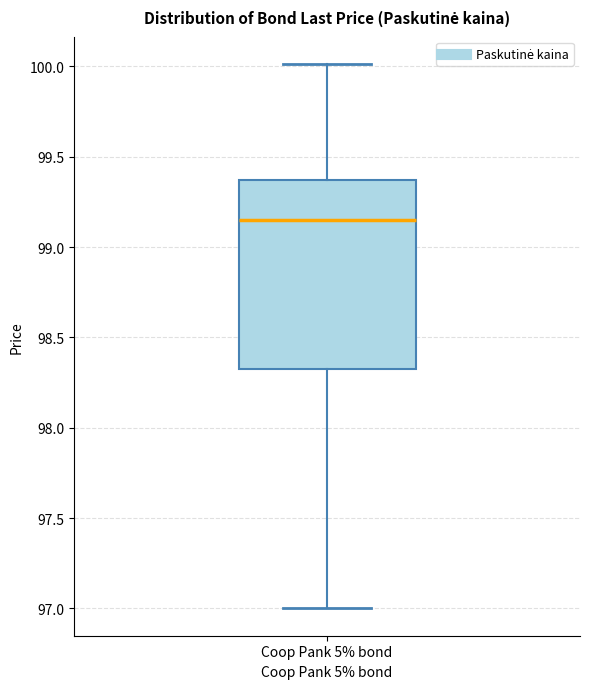

Transcribe this box plot: give where the median line is, the range the box spans, and where the two whiskers end, as read against the y-axis. The values are not printed on the chart, so give them approximately, as read against the axis.

median 99.15, box 98.35 to 99.35, whiskers 97.00 to 100.00